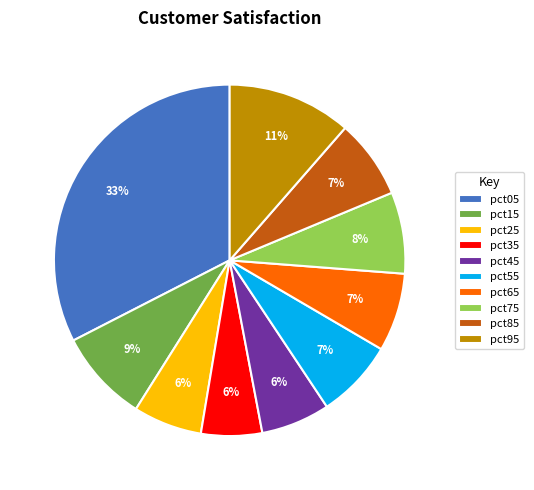

To the nearest percent, what percentage of the pie is pct55?

7%